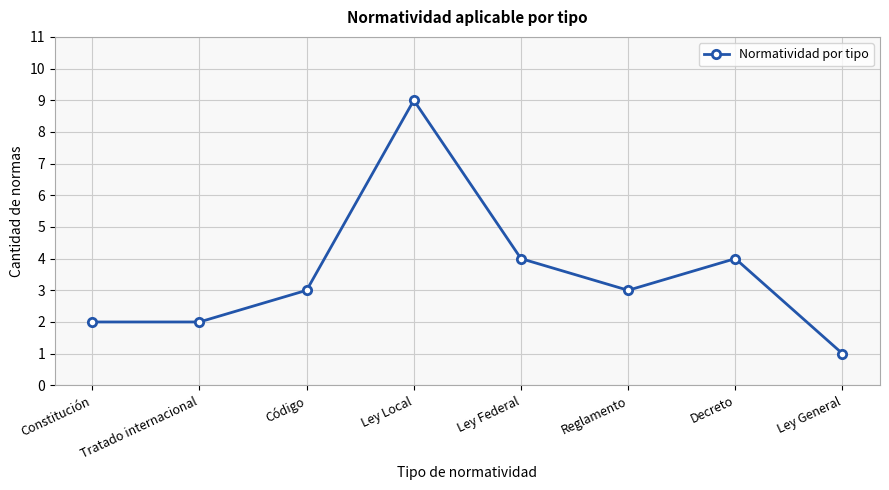

What is the difference between the values at Ley Local and Ley Federal?

5